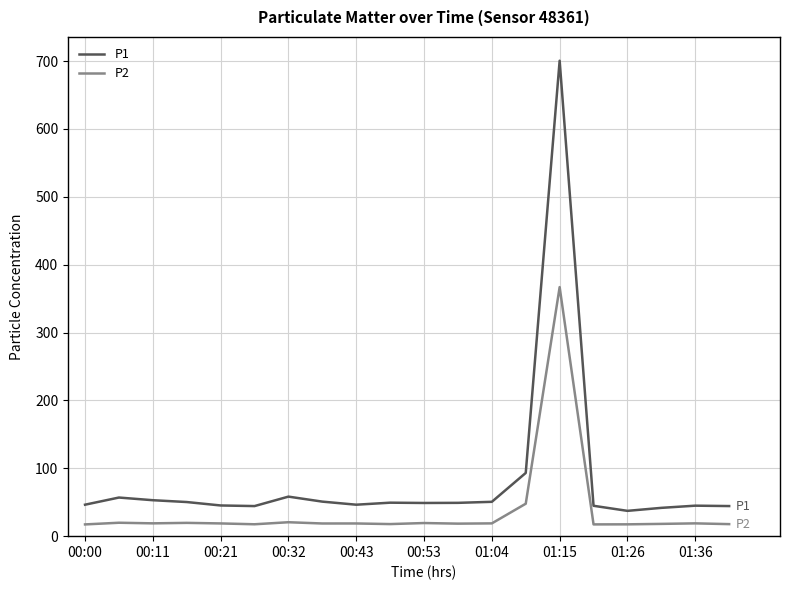

What is the minimum value shown in the chart?

17.3